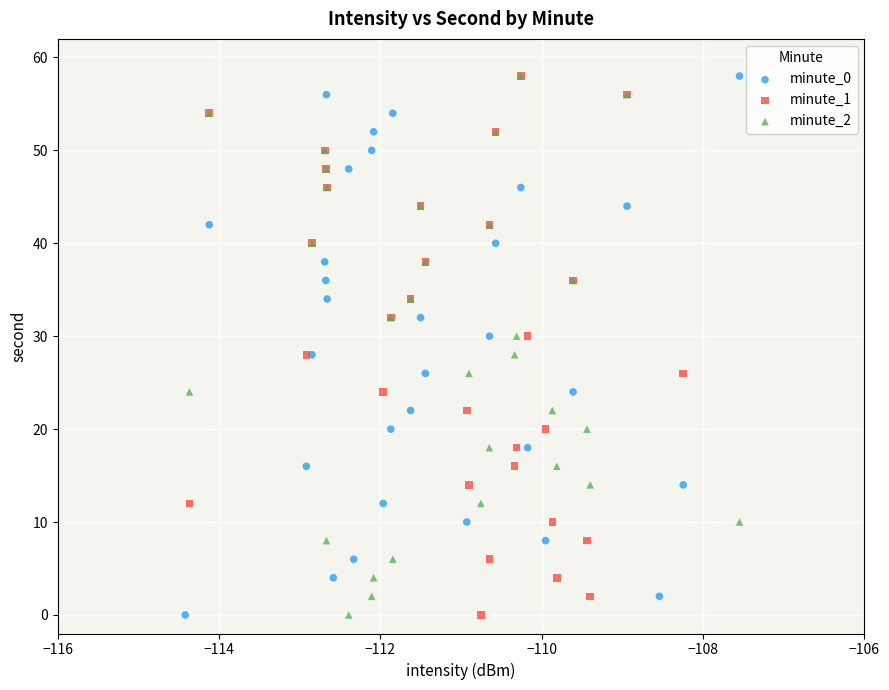

What are all the series names shown in the legend?

minute_0, minute_1, minute_2